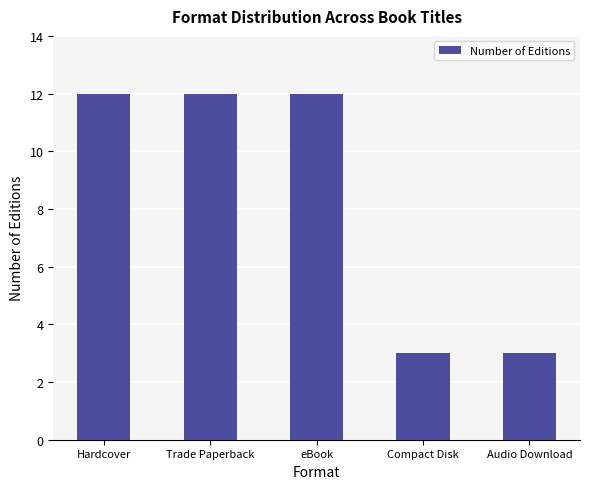

What is the maximum value shown in the chart?

12